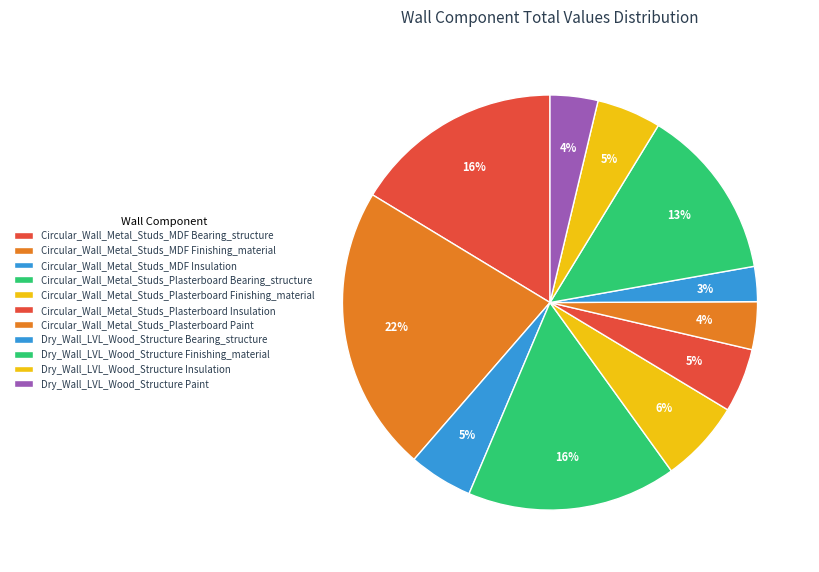

To the nearest percent, what is the average slice percentage?

9%